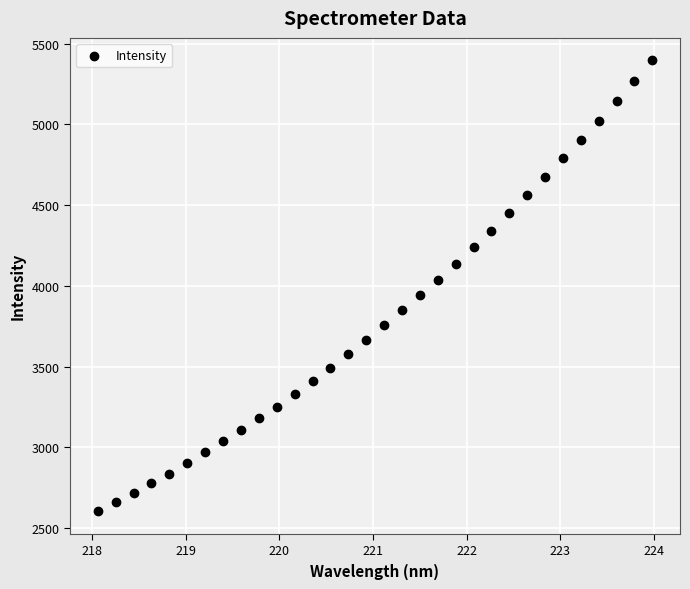

What is the range of X values (max minus min)?

5.9